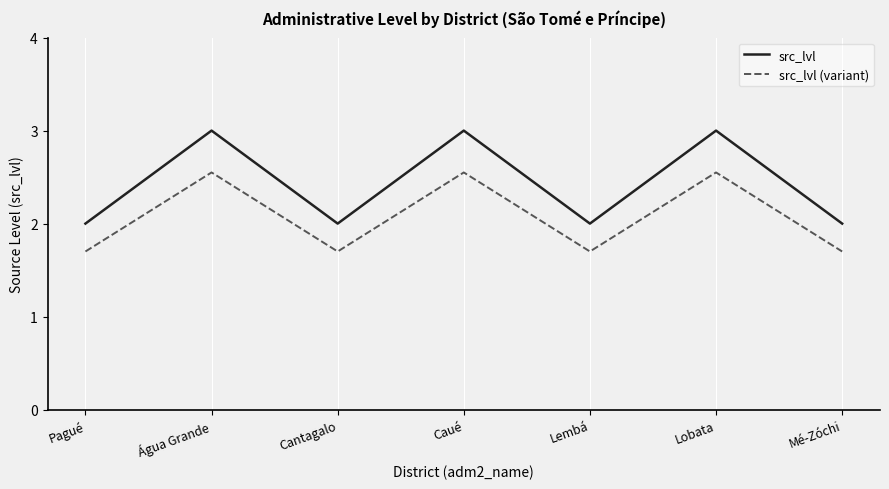

True or false: src_lvl and src_lvl (variant) intersect in this chart.

False